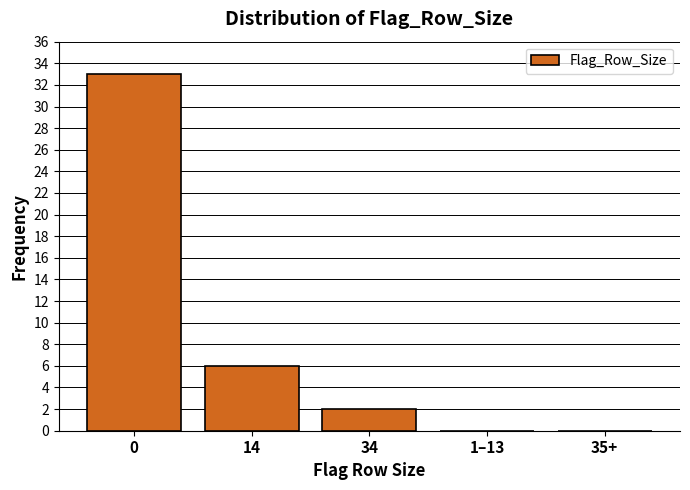

Reading left to right, what are all the values shown in this chart?

0=33	14=6	34=2	1–13=0	35+=0